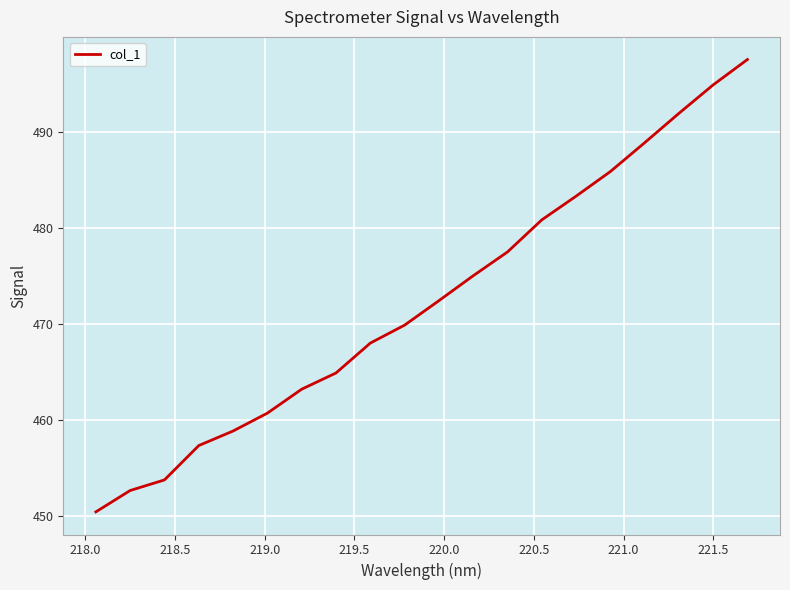

Is this an area chart (filled region under the line)?

No